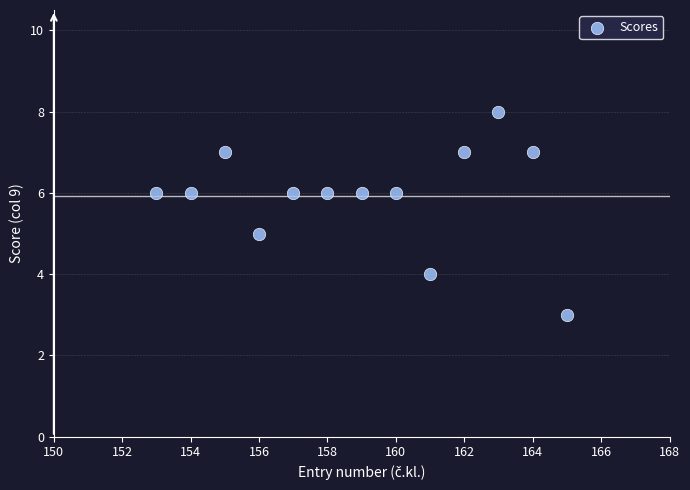

What is the range of X values (max minus min)?

12